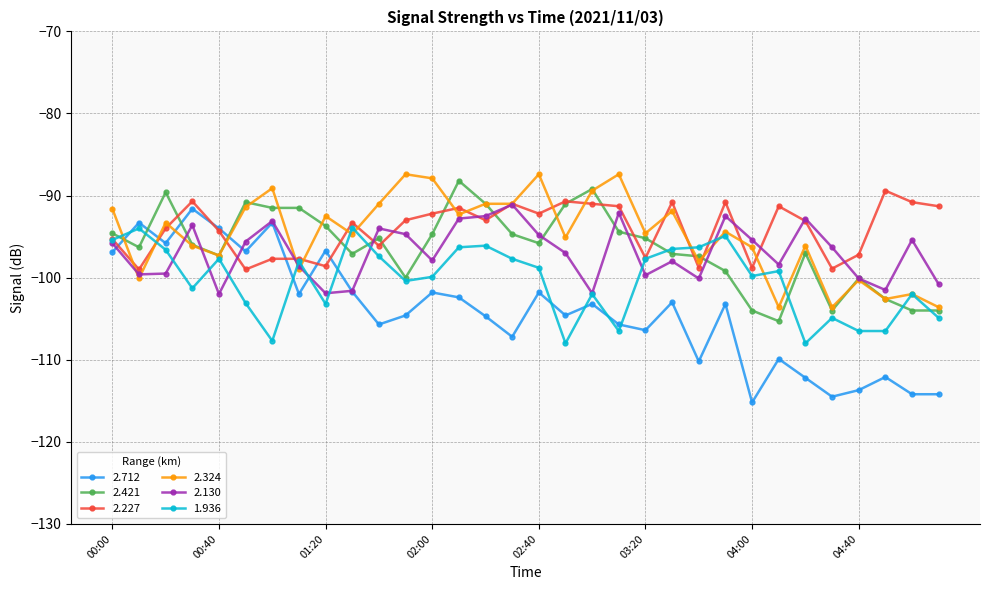

Which series has the largest range (max minus min)?

2.712